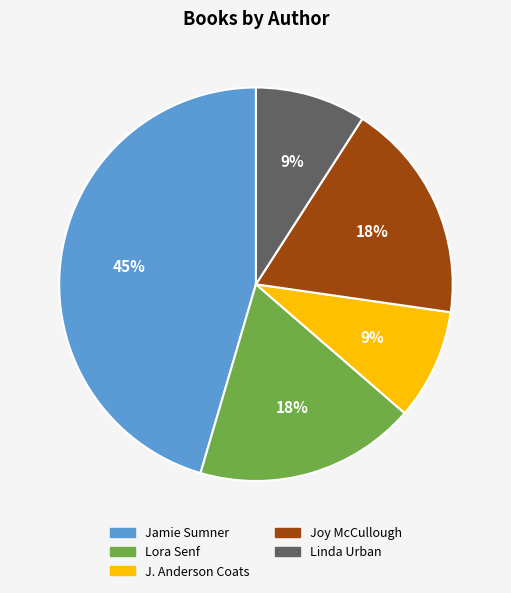

Combined, do Jamie Sumner and Joy McCullough account for over 50%?

Yes